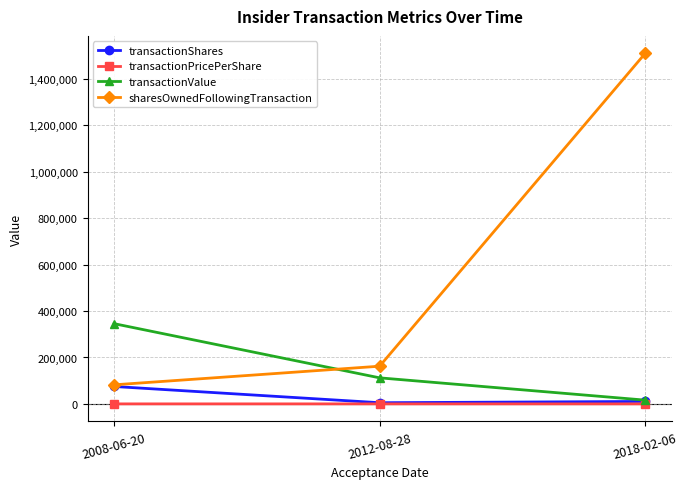

Which series has the largest total across all categories?

sharesOwnedFollowingTransaction